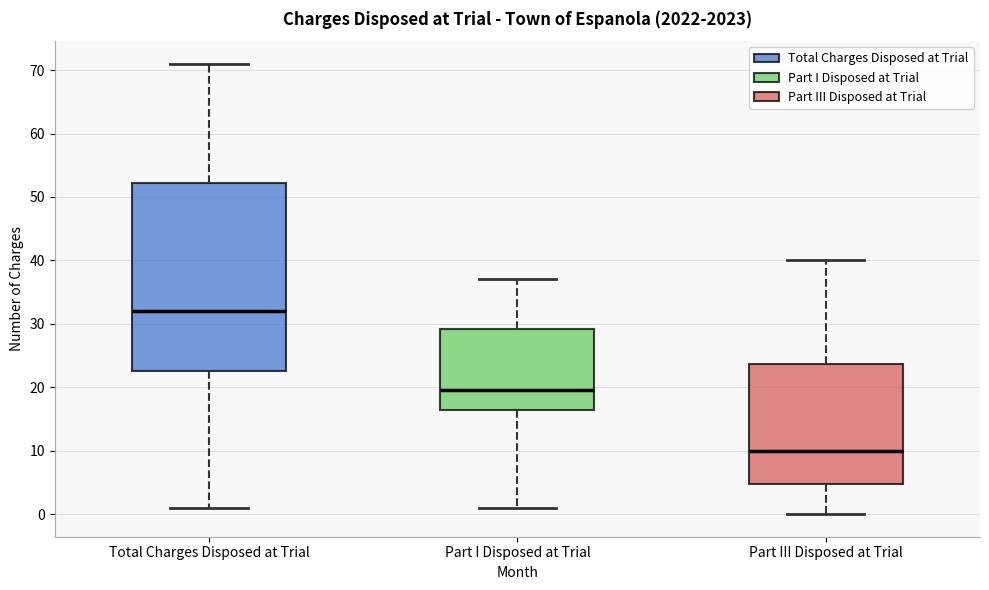

Which box's median line is the highest?

Total Charges Disposed at Trial